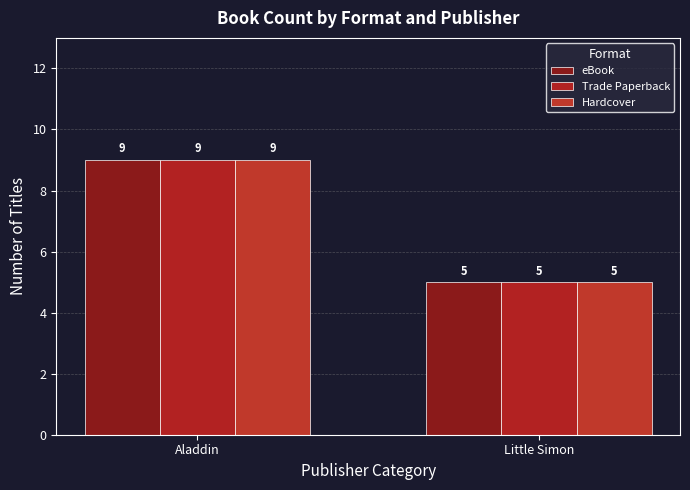

Rank the categories by eBook value from lowest to highest.

Little Simon, Aladdin